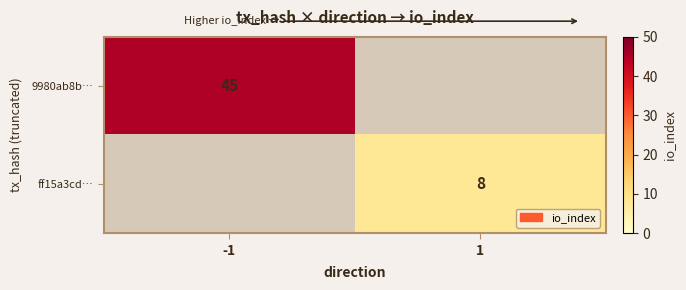

Is it true that ff15a3cd… equals 8 at 1?

True